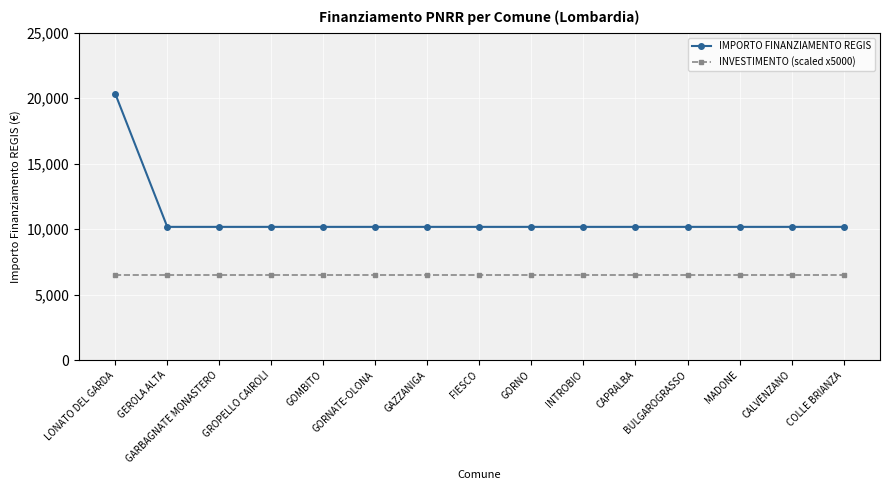

What is the difference between the maximum and second lowest values in the IMPORTO FINANZIAMENTO REGIS series?

10172